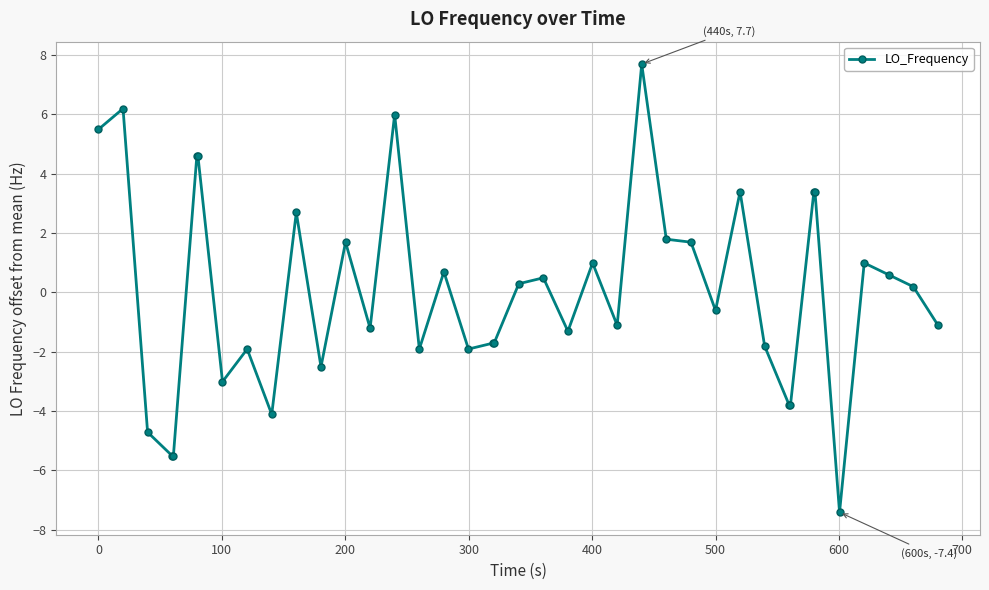

What is the difference between the maximum and minimum values?

15.1